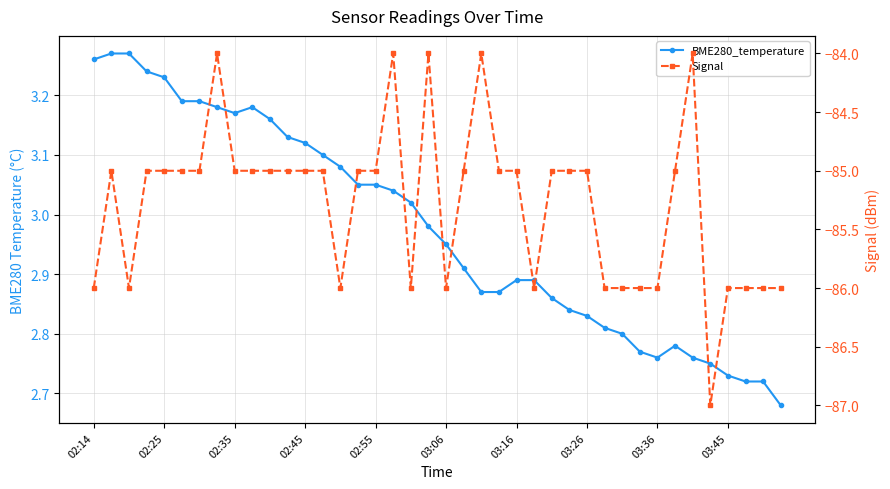

What is the minimum value for BME280_temperature?

2.7